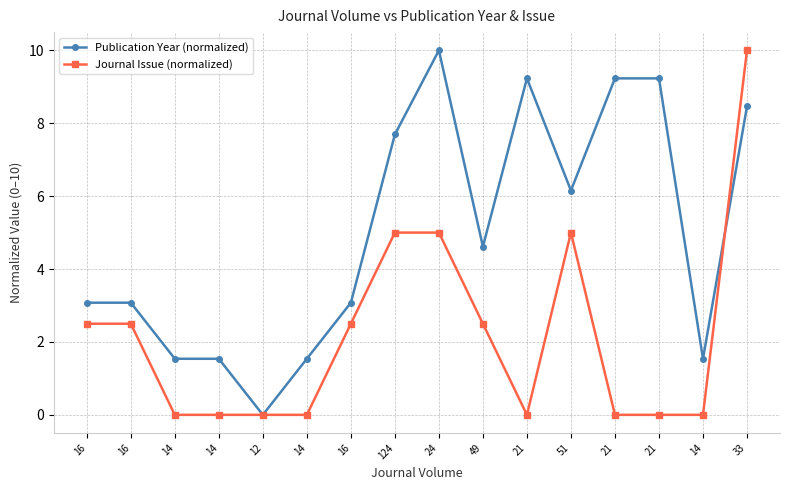

What is the label of the 16th point from the left?

33